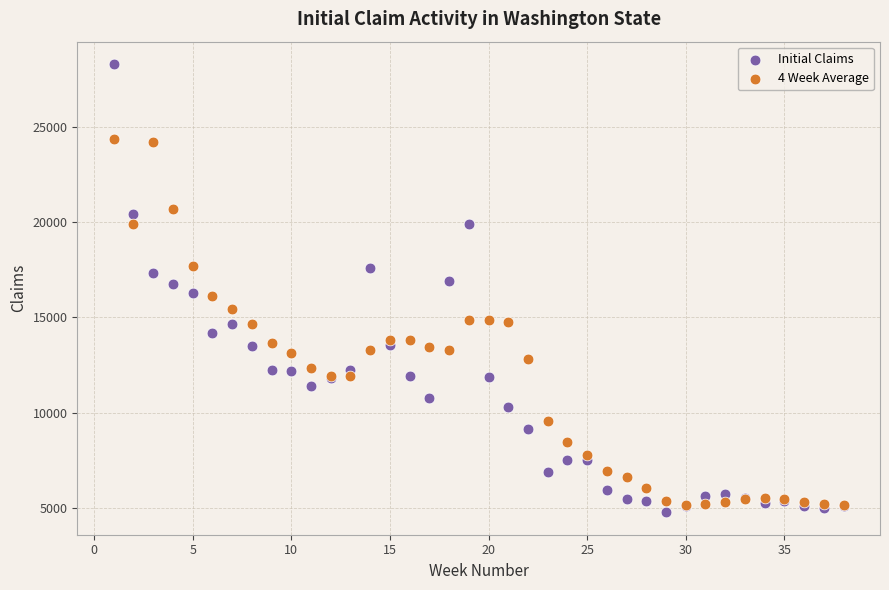

Which series has the largest Y range (max minus min)?

Initial Claims